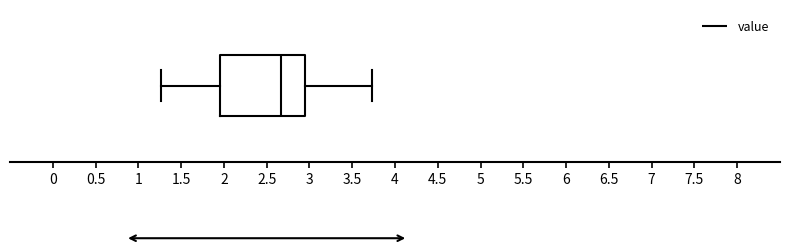

Transcribe this box plot: give where the median line is, the range the box spans, and where the two whiskers end, as read against the x-axis. The values are not printed on the chart, so give them approximately, as read against the axis.

median 2.65, box 1.95 to 2.95, whiskers 1.25 to 3.75